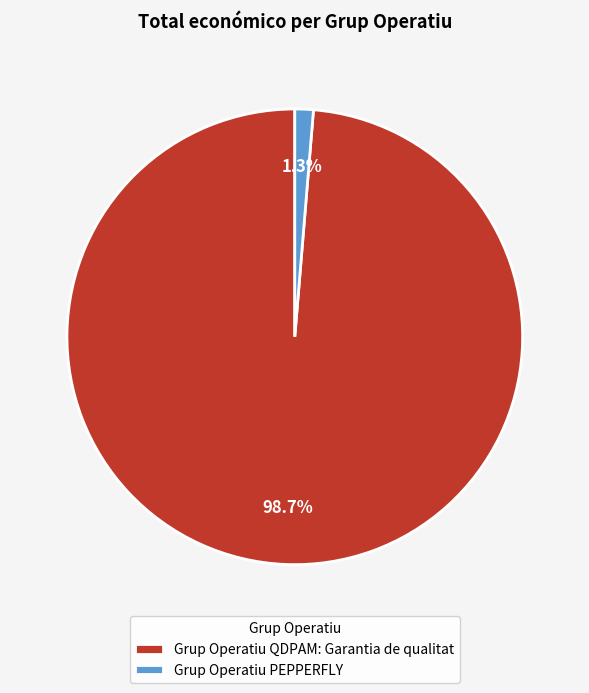

Is it true that Grup Operatiu PEPPERFLY is 1% of the pie?

True